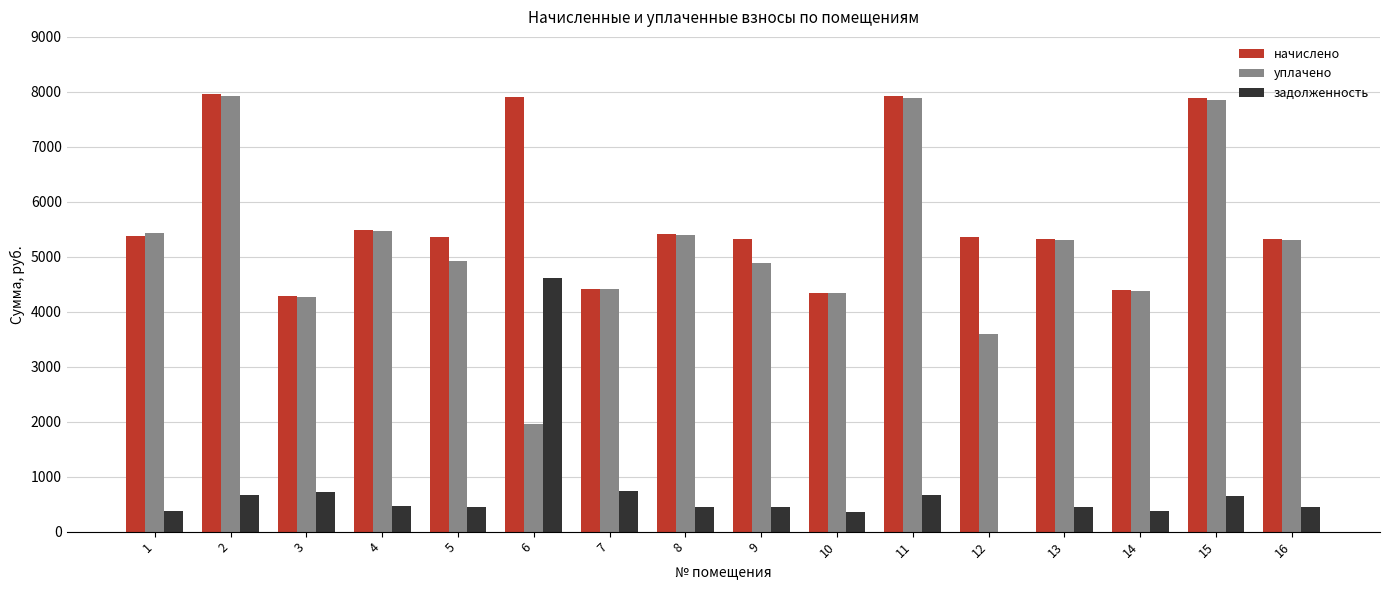

What is the sum of the уплачено values at 12 and 8?

8987.6